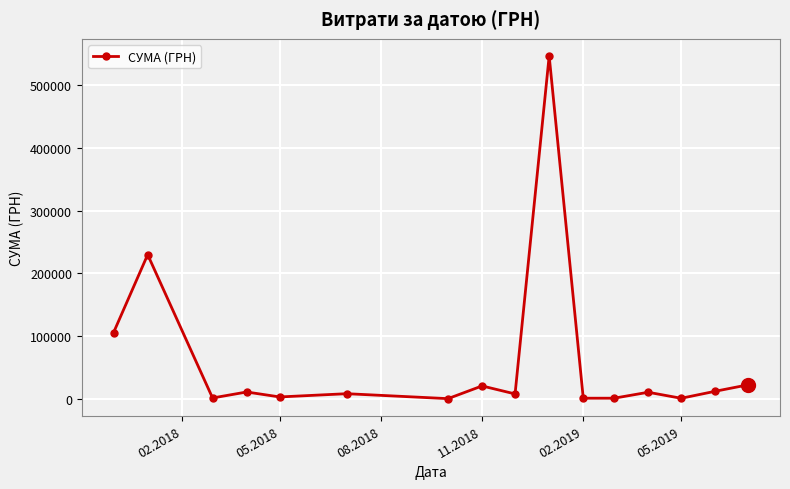

What is the value of the 2nd point from the left?

230009.3